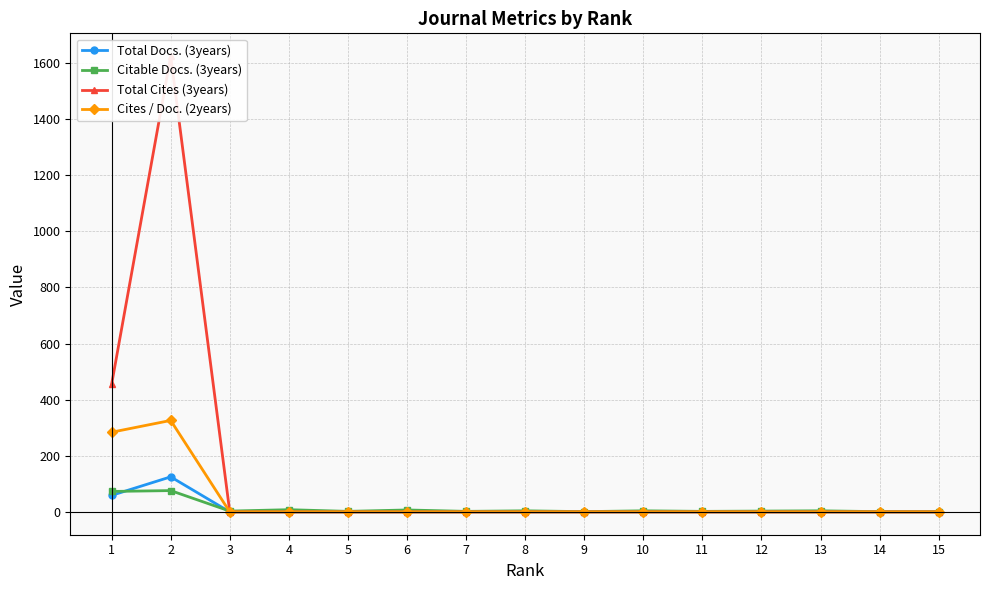

At which category does the chart reach its minimum across all series?

15